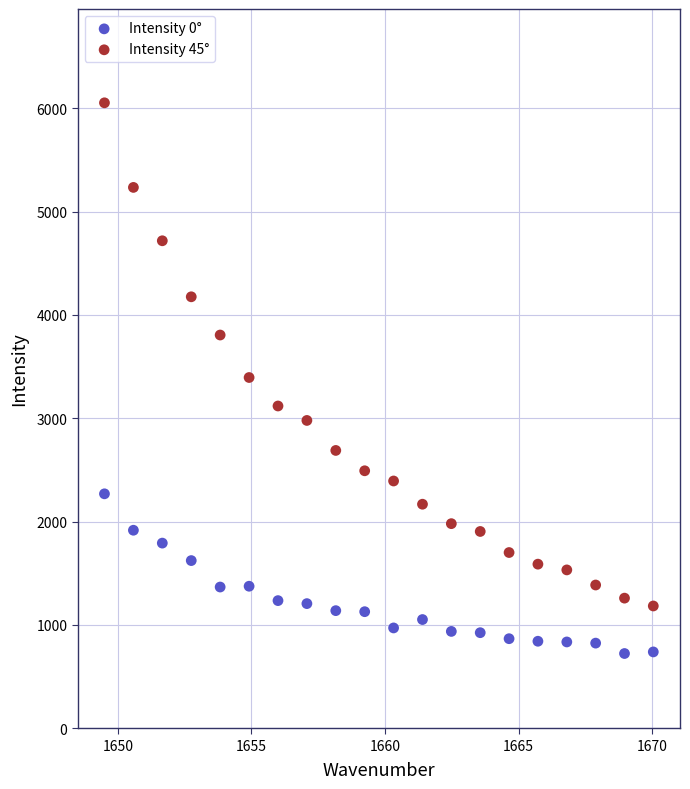

Across all data points, what is the range of X values (max minus min)?

20.6